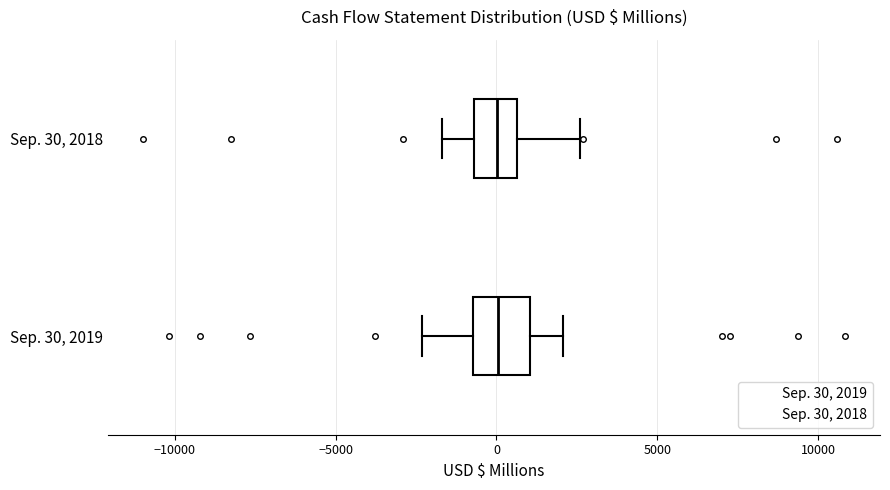

Reading bottom to top, read every box against the x-axis: the position of its median line, the range the box covers, and the ends of its whiskers. The values are not printed on the chart, so give them approximately, as read against the axis.

Sep. 30, 2019: median 0, box -500 to 1000, whiskers -2500 to 2000
Sep. 30, 2018: median 0, box -500 to 500, whiskers -1500 to 2500